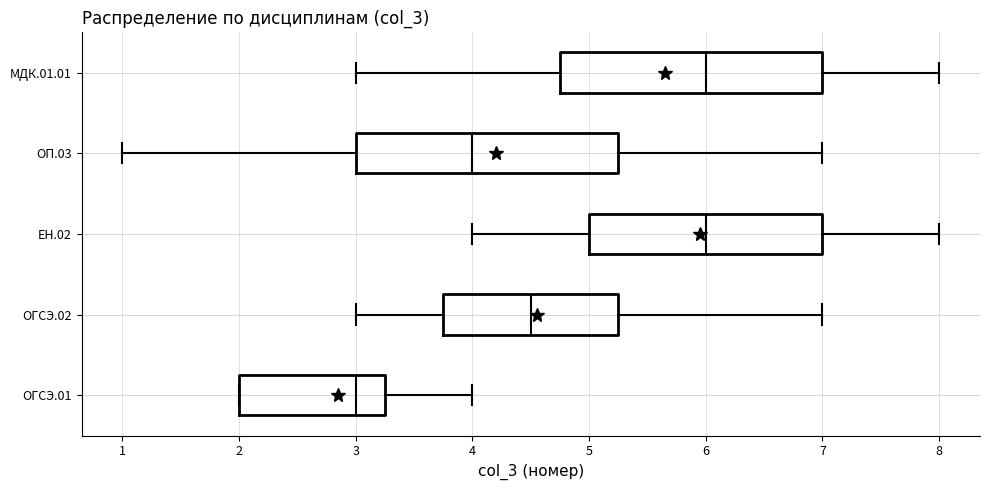

Reading bottom to top, transcribe this box plot: for each box, give where its median line is, the range the box spans, and where its two whiskers end, as read against the x-axis. The values are not printed on the chart, so give them approximately, as read against the axis.

ОГСЭ.01: median 3.0, box 2.0 to 3.3, whiskers 2.0 to 4.0
ОГСЭ.02: median 4.5, box 3.8 to 5.3, whiskers 3.0 to 7.0
ЕН.02: median 6.0, box 5.0 to 7.0, whiskers 4.0 to 8.0
ОП.03: median 4.0, box 3.0 to 5.3, whiskers 1.0 to 7.0
МДК.01.01: median 6.0, box 4.8 to 7.0, whiskers 3.0 to 8.0